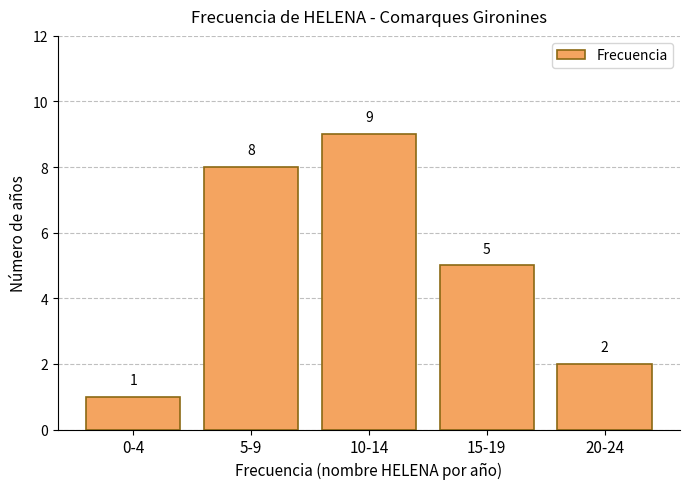

Reading right to left, extract all data points from this chart.

20-24=2	15-19=5	10-14=9	5-9=8	0-4=1